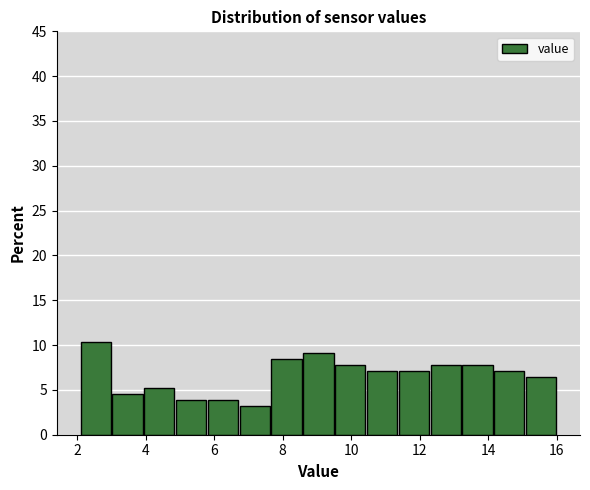

Reading left to right, list every bar in this chart as the range it spans on the x-axis followed by its height. Neither the bar edges nor the heights are printed on the chart, so give them approximately, as read against the axes.

2.2 to 3.0: 10.5
3.0 to 4.0: 4.5
4.0 to 4.8: 5.0
4.8 to 5.8: 4.0
5.8 to 6.8: 4.0
6.8 to 7.6: 3.0
7.6 to 8.6: 8.5
8.6 to 9.6: 9.0
9.6 to 10.4: 8.0
10.4 to 11.4: 7.0
11.4 to 12.4: 7.0
12.4 to 13.2: 8.0
13.2 to 14.2: 8.0
14.2 to 15.2: 7.0
15.2 to 16.0: 6.5